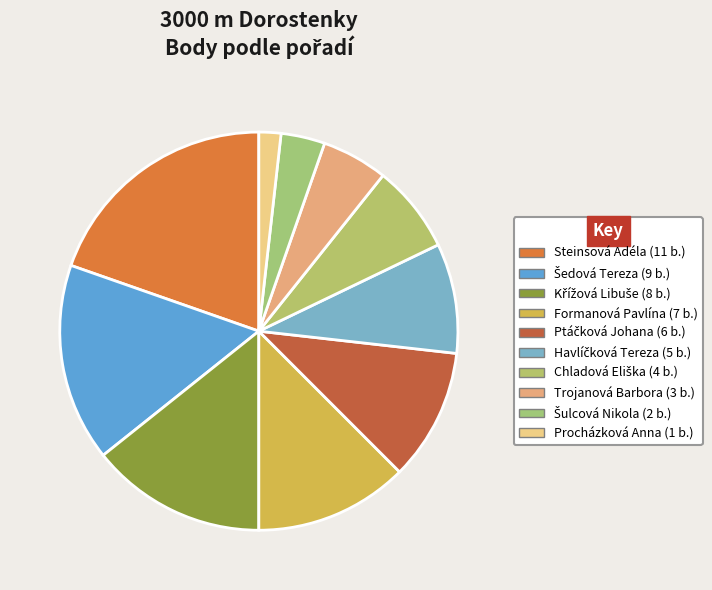

Does any single category account for the majority?

No